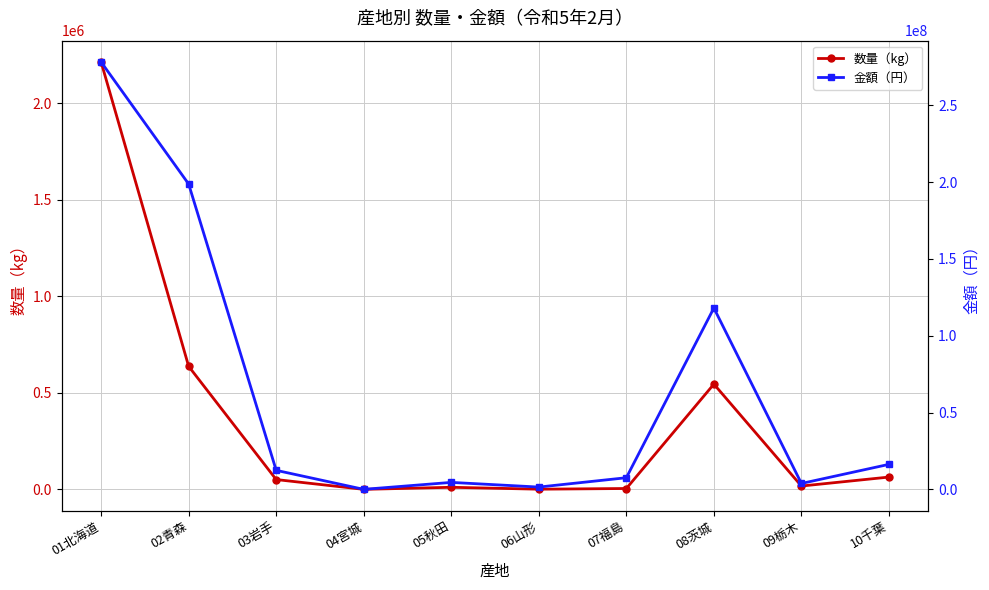

Read the 数量（kg） value at 05秋田.

10709